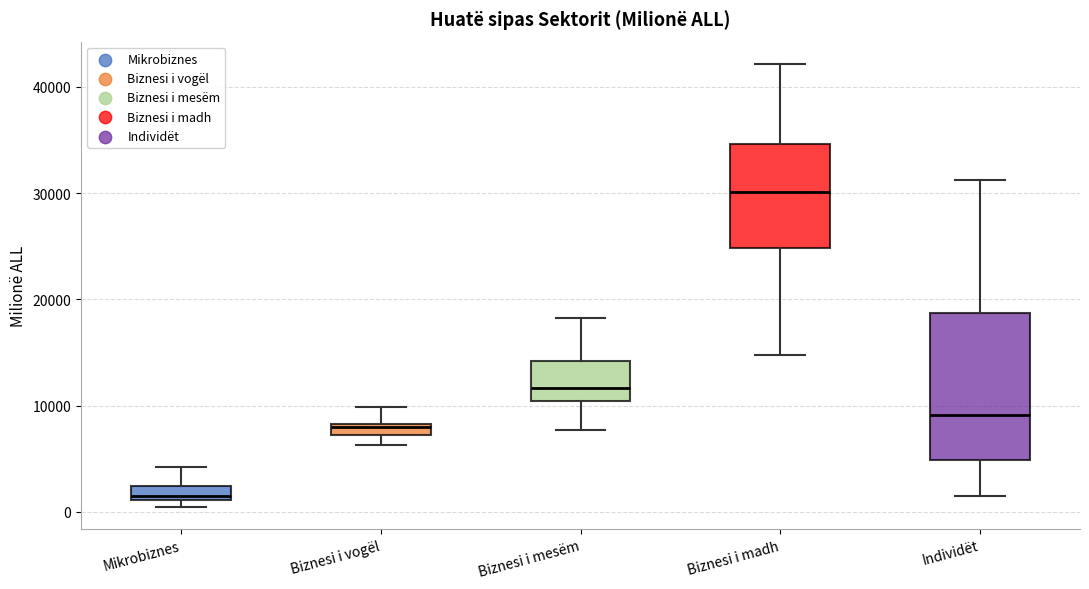

Which box is the tallest, from its lower edge to its upper edge?

Individët